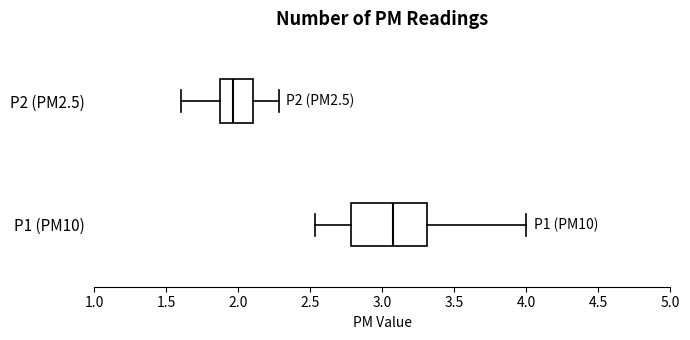

Which box's median line is the furthest to the left?

P2 (PM2.5)